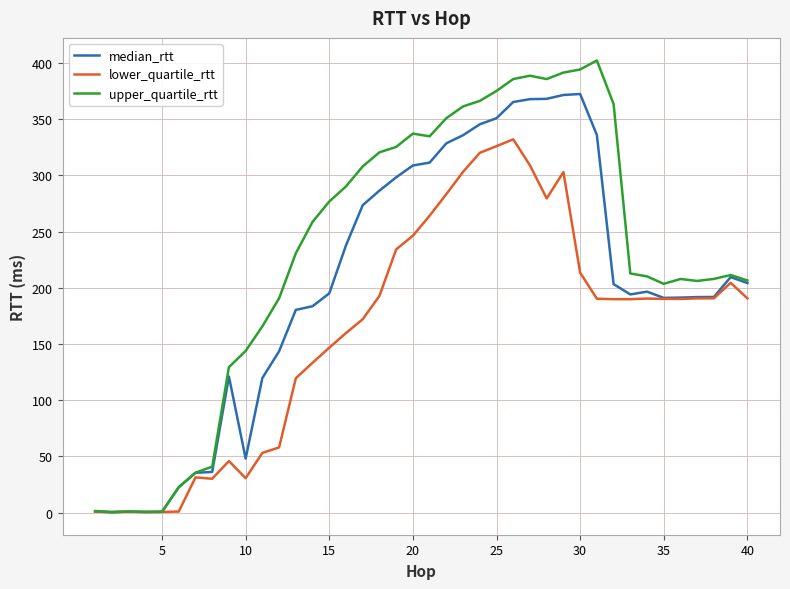

Rank the series by their average value, from highest to lowest.

upper_quartile_rtt, median_rtt, lower_quartile_rtt